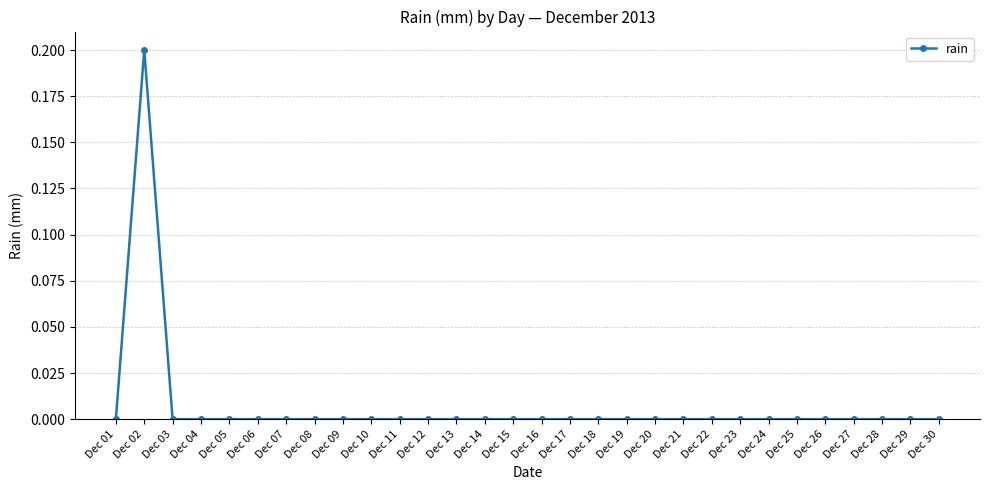

The value at Dec 09 is -0.1. True or false?

False